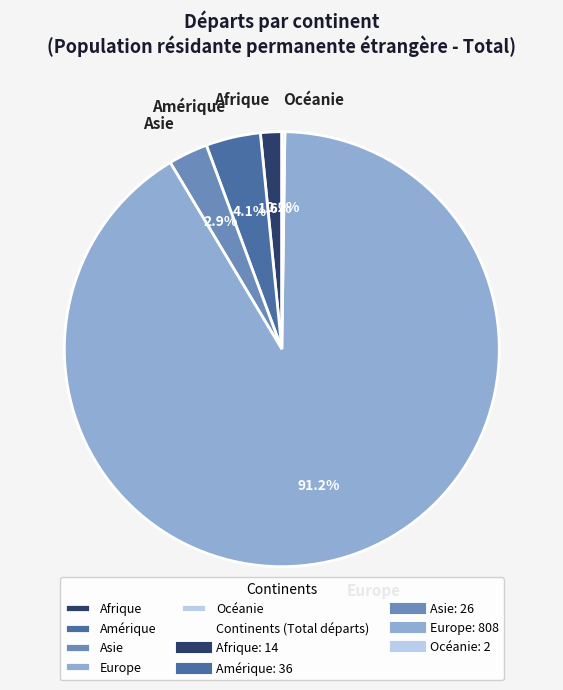

Which slice is the largest?

Europe